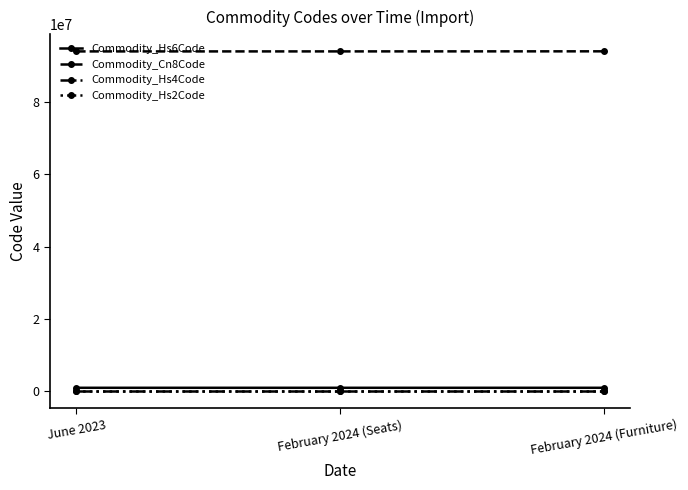

What value does the Commodity_Hs4Code series have at June 2023?

9401